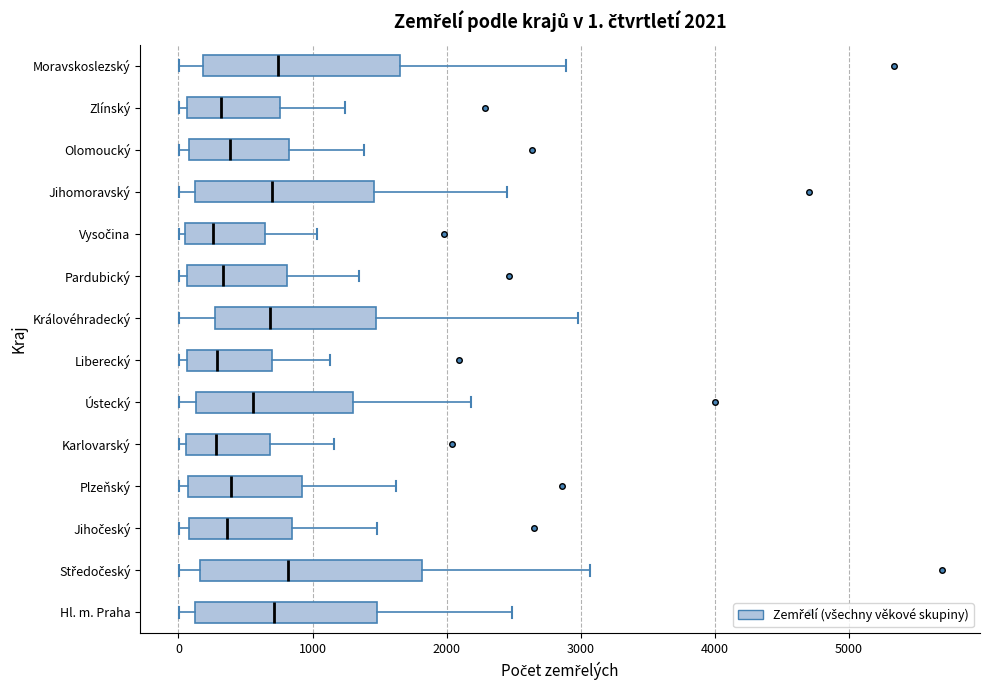

Which box is the widest, from its left edge to its right edge?

Středočeský